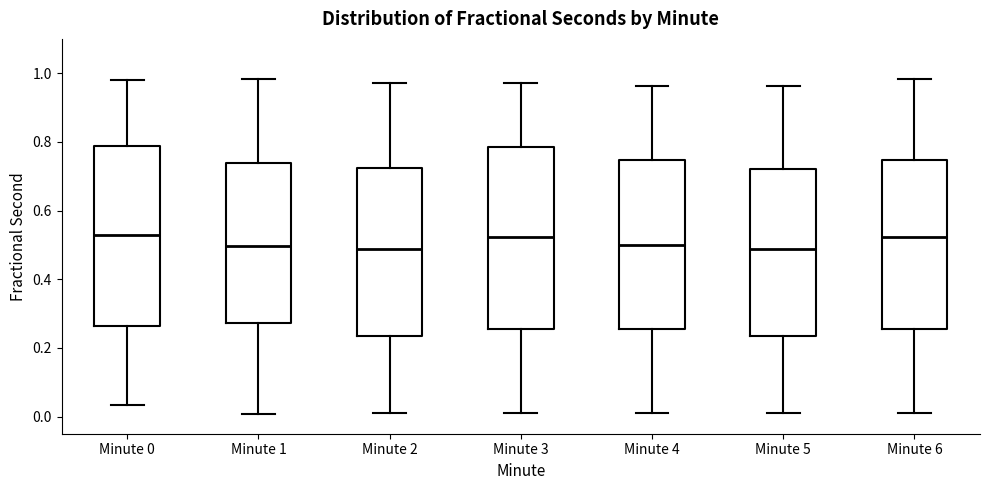

Where is the lower edge of the box for Minute 0 on the y-axis? The values are not printed on the chart, so give them approximately, as read against the axis.

0.26